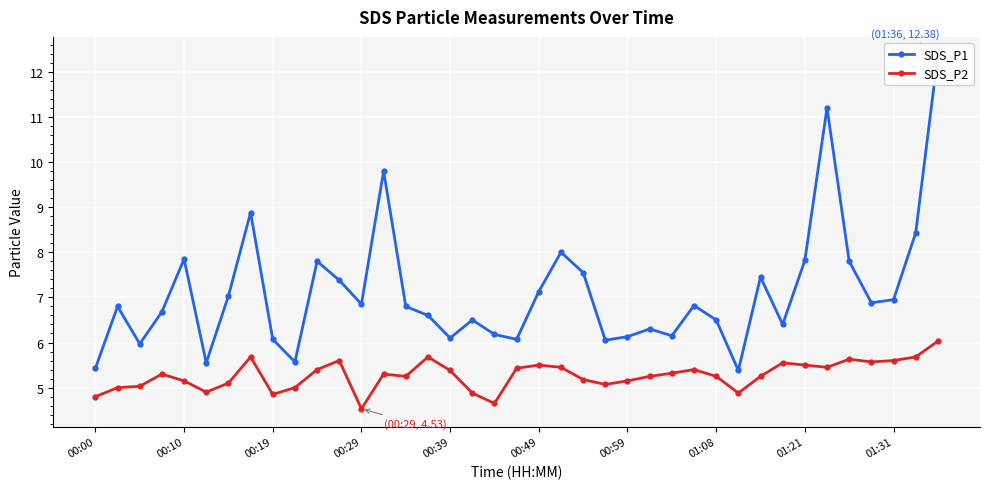

Count the number of categories in the chart.

39